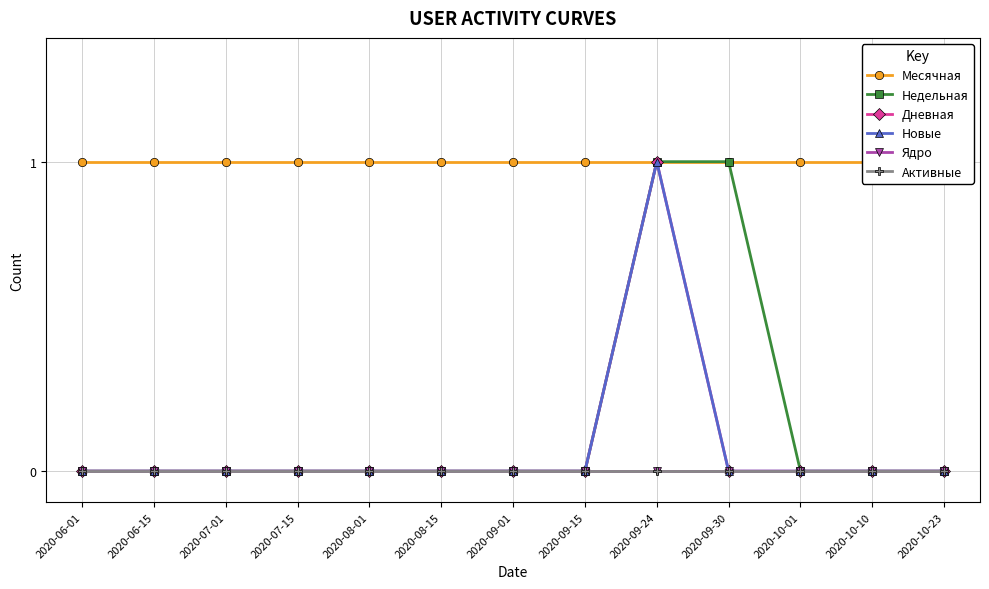

Rank the series at 2020-06-15 from lowest to highest value.

Недельная, Дневная, Новые, Ядро, Активные, Месячная